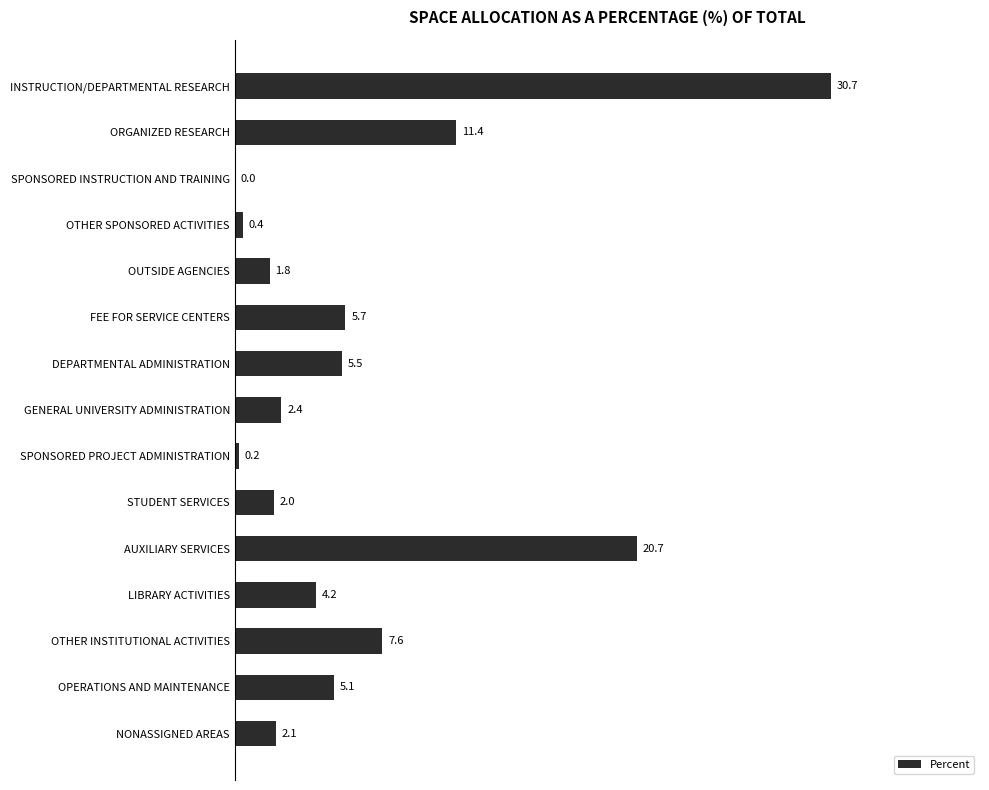

What is the sum of all values?

99.8